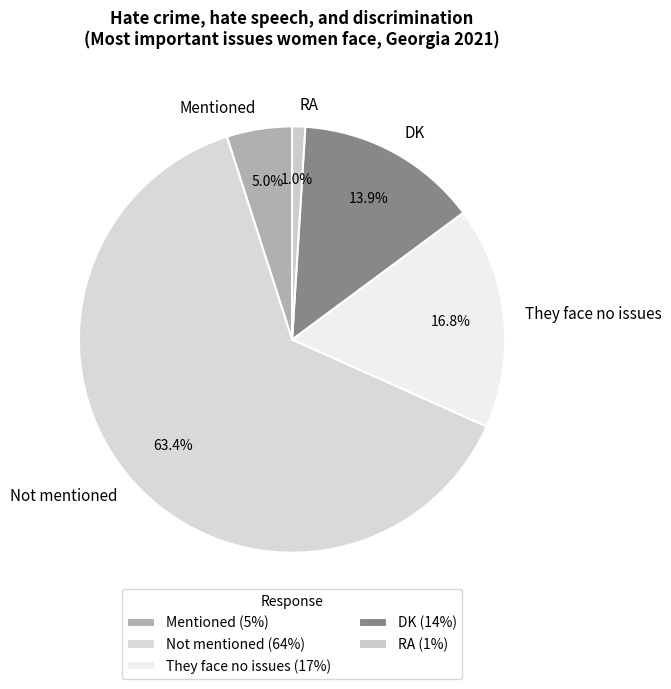

To the nearest percent, what is the combined percentage of RA and Not mentioned?

64%